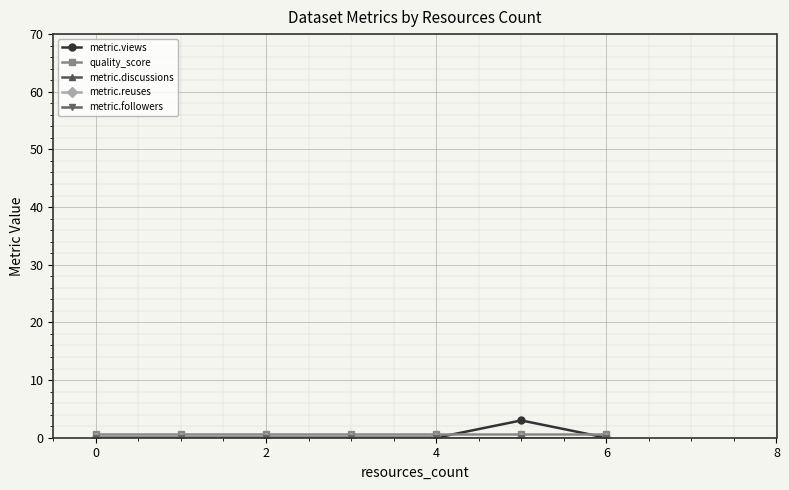

Is this an area chart (filled region under the line)?

No